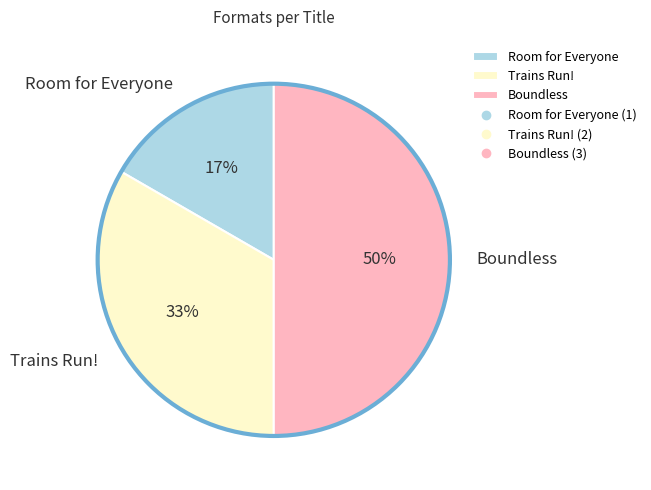

To the nearest percent, what percentage of the pie is Room for Everyone?

17%